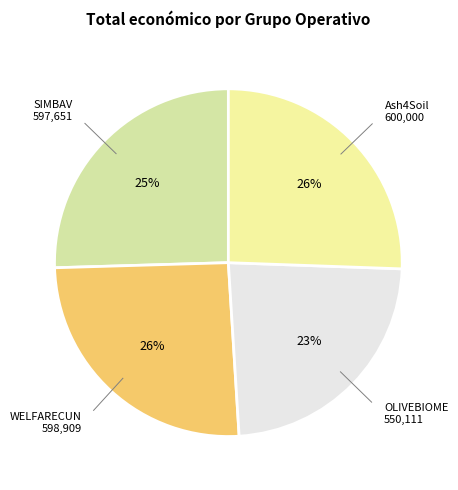

To the nearest percent, what is the combined percentage of OLIVEBIOME 550,111 and Ash4Soil 600,000?

49%